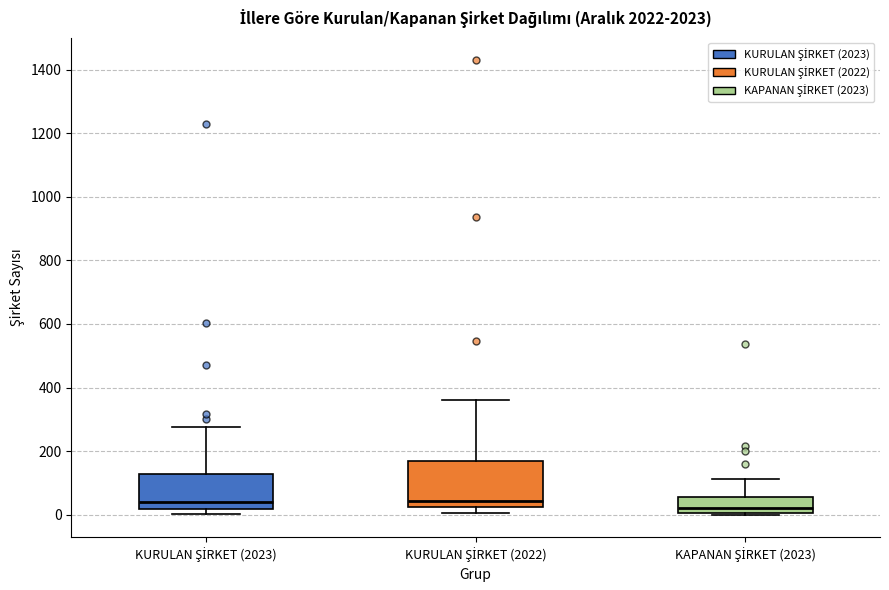

Reading left to right, transcribe this box plot: for each box, give where its median line is, the range the box spans, and where its two whiskers end, as read against the y-axis. The values are not printed on the chart, so give them approximately, as read against the axis.

KURULAN ŞİRKET (2023): median 40, box 20 to 120, whiskers 0 to 280
KURULAN ŞİRKET (2022): median 40, box 20 to 160, whiskers 0 to 360
KAPANAN ŞİRKET (2023): median 20, box 0 to 60, whiskers 0 to 120